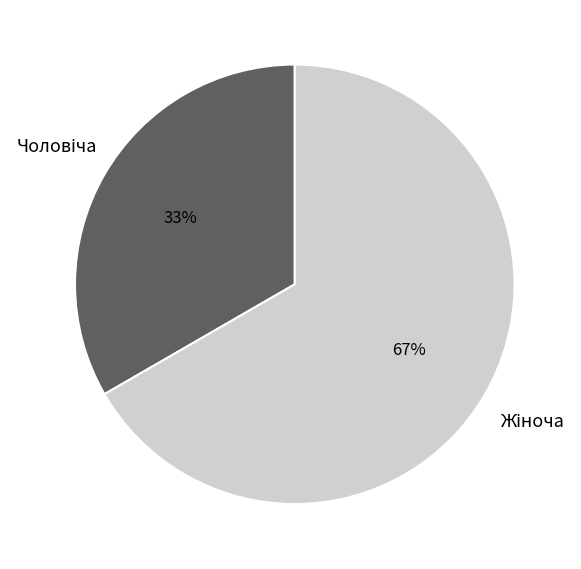

Is there any slice that represents more than half of the pie?

Yes